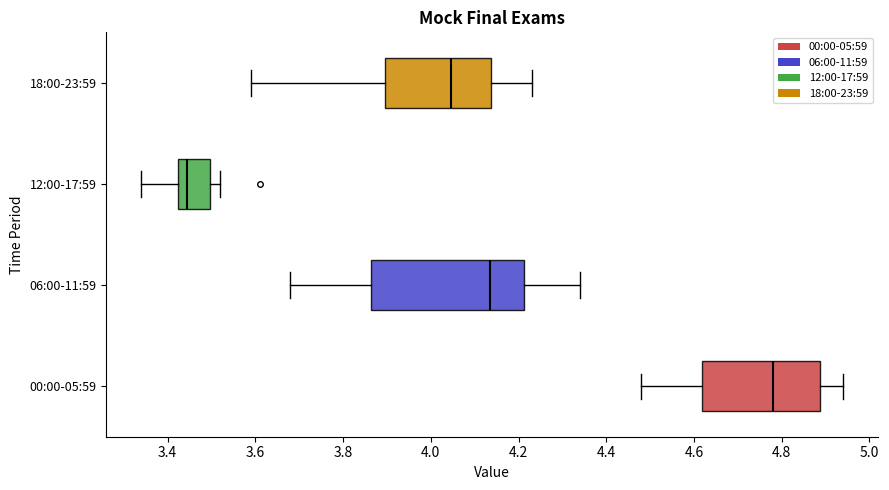

Where does the median line of the box for 12:00-17:59 sit on the x-axis? The values are not printed on the chart, so give them approximately, as read against the axis.

3.44